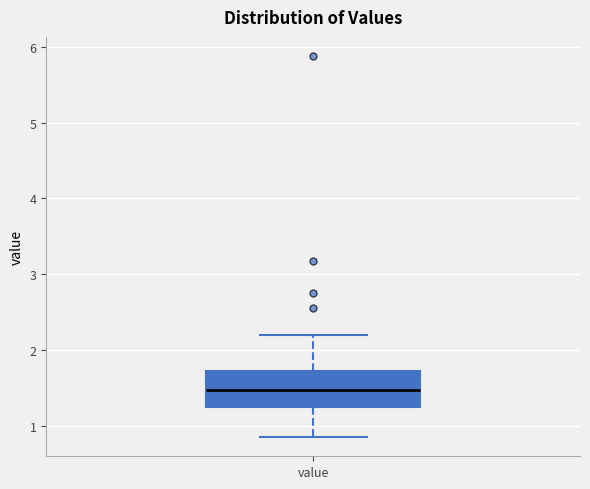

Where does the upper whisker of the box for value end on the y-axis? The values are not printed on the chart, so give them approximately, as read against the axis.

2.2